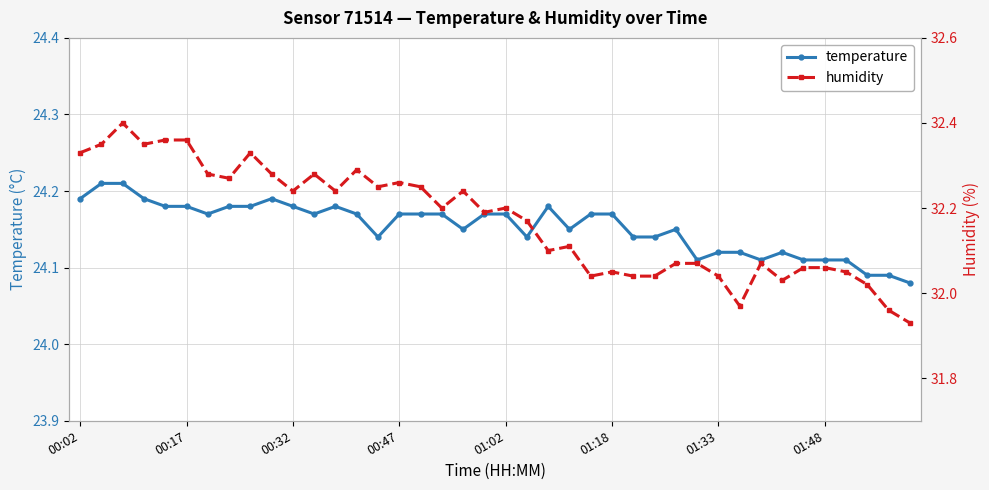

Count the temperature values in the range 24 to 25.

40